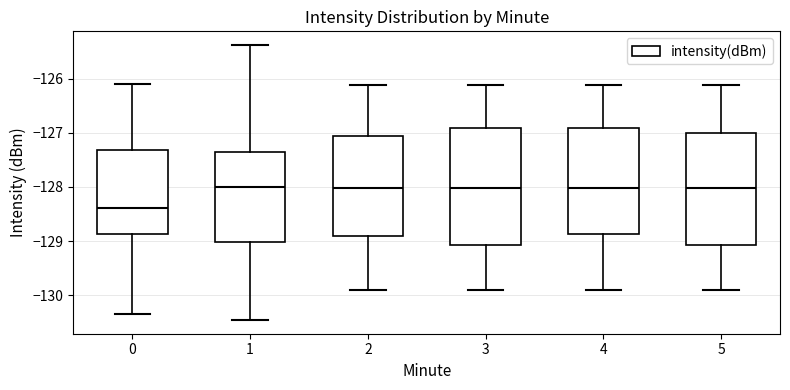

Which box's median line is the lowest?

0